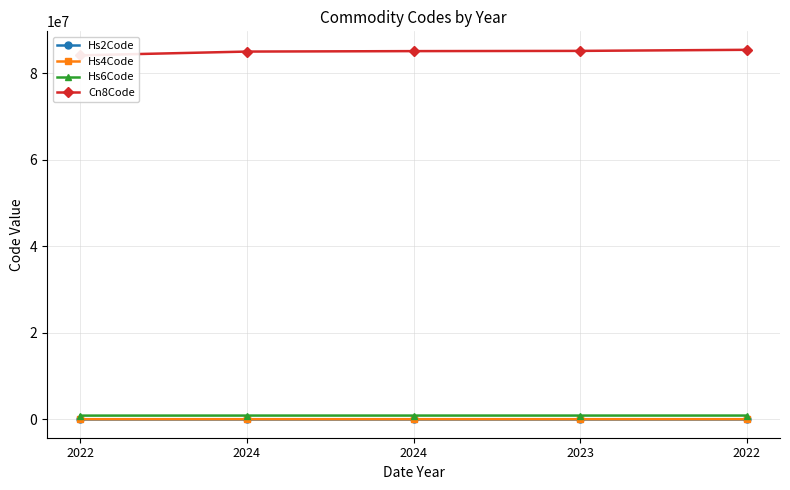

True or false: Hs6Code has more than 2 interior local peaks.

False